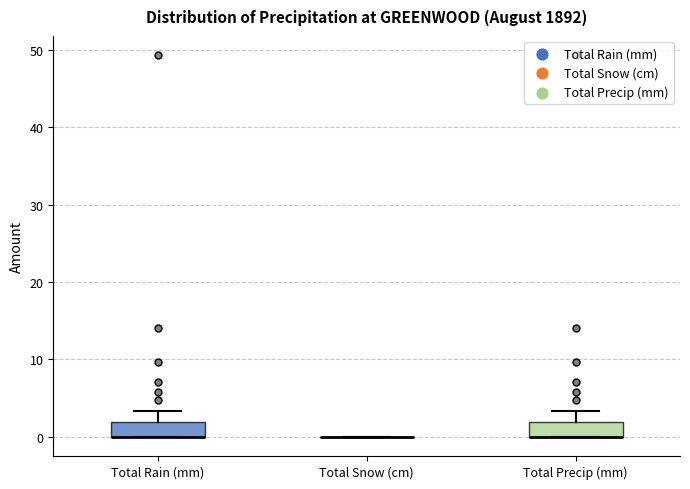

Reading left to right, read every box against the y-axis: the position of its median line, the range the box covers, and the ends of its whiskers. The values are not printed on the chart, so give them approximately, as read against the axis.

Total Rain (mm): median 0 (drawn on the box's lower edge), box 0 to 2, whiskers 0 to 3
Total Snow (cm): box collapsed to a line at 0, whiskers 0 to 0
Total Precip (mm): median 0 (drawn on the box's lower edge), box 0 to 2, whiskers 0 to 3